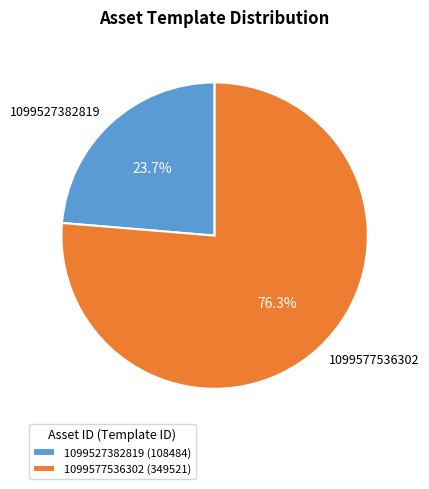

The 1099577536302 slice represents 69% of the pie. True or false?

False